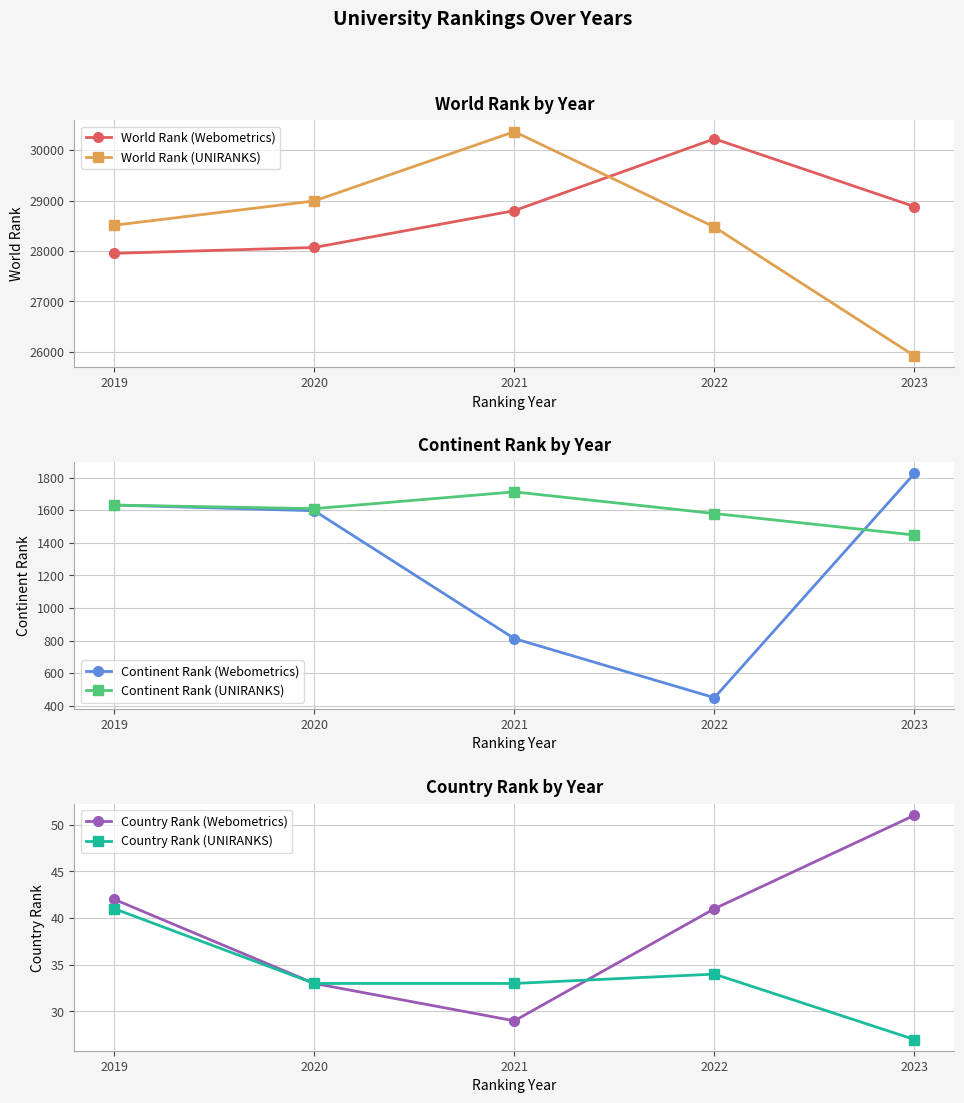

What is the difference between the maximum and minimum values in the Country Rank (UNIRANKS) series?

14